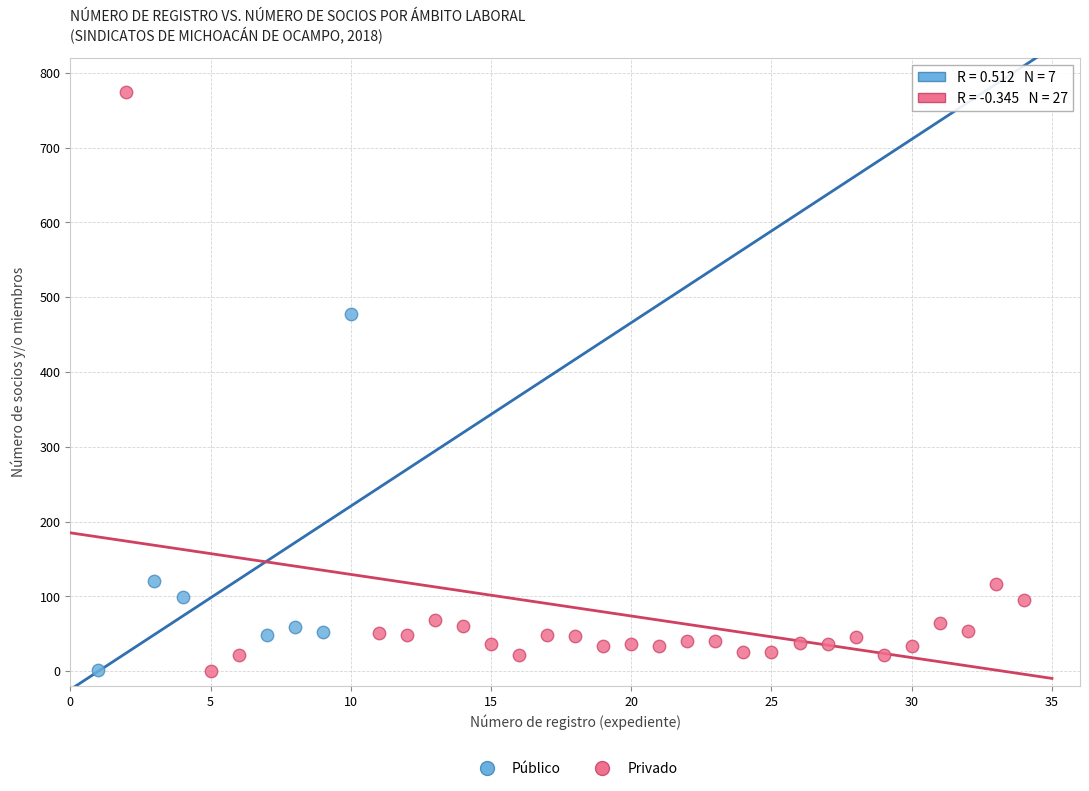

Which series has the largest Y range (max minus min)?

Privado